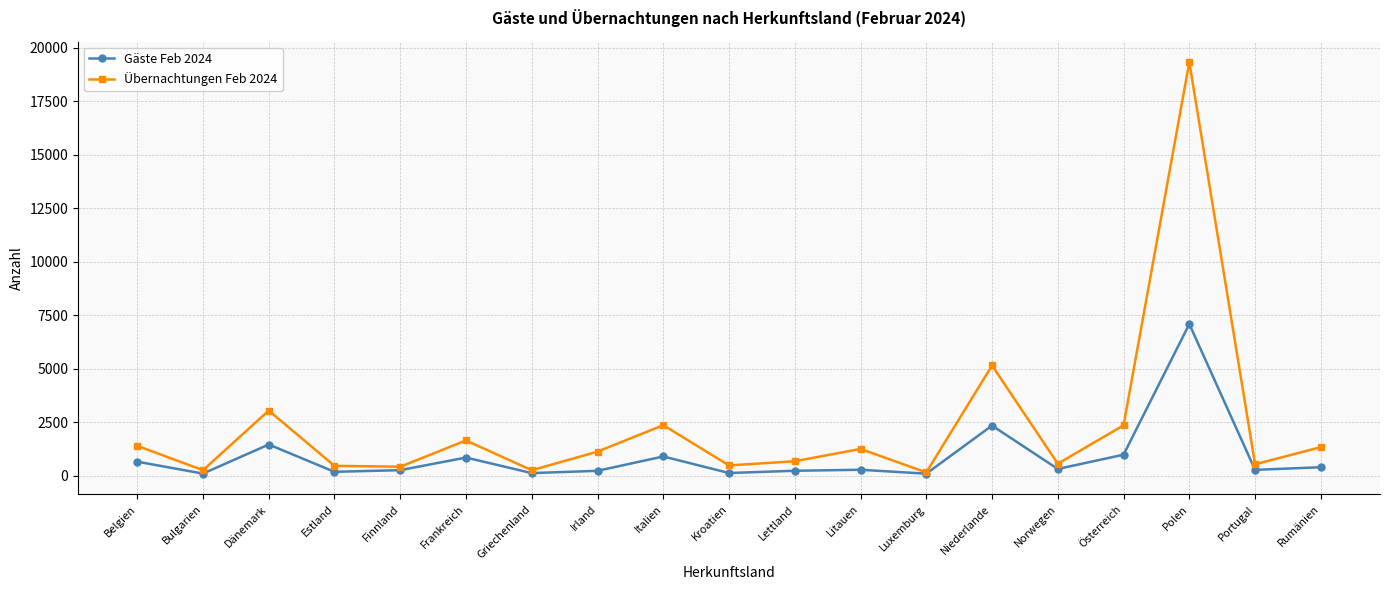

Rank the series by their average value, from highest to lowest.

Übernachtungen Feb 2024, Gäste Feb 2024